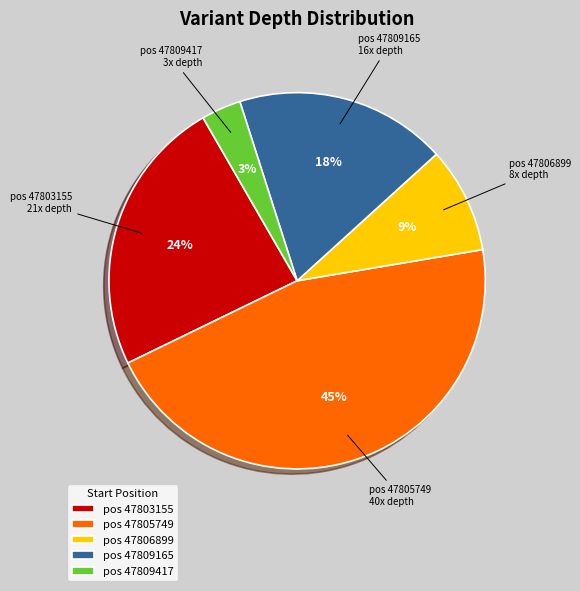

To the nearest percent, what is the difference between the pos 47809165 and pos 47809417 slice percentages?

15%